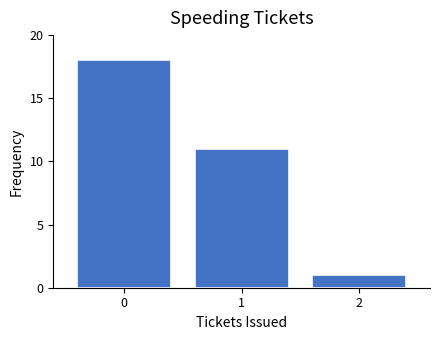

Reading left to right, extract all data points from this chart.

0=18	1=11	2=1